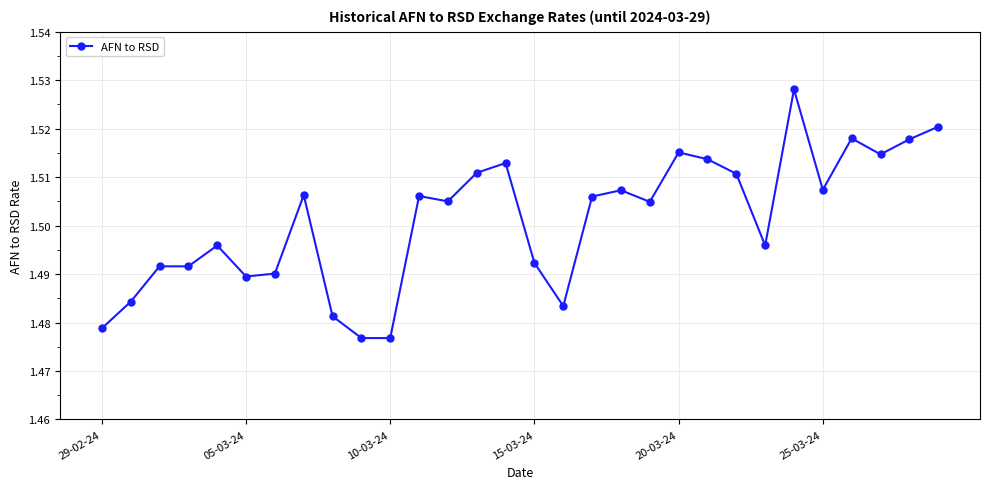

True or false: there are more than 1 points higher than both neighbors.

True